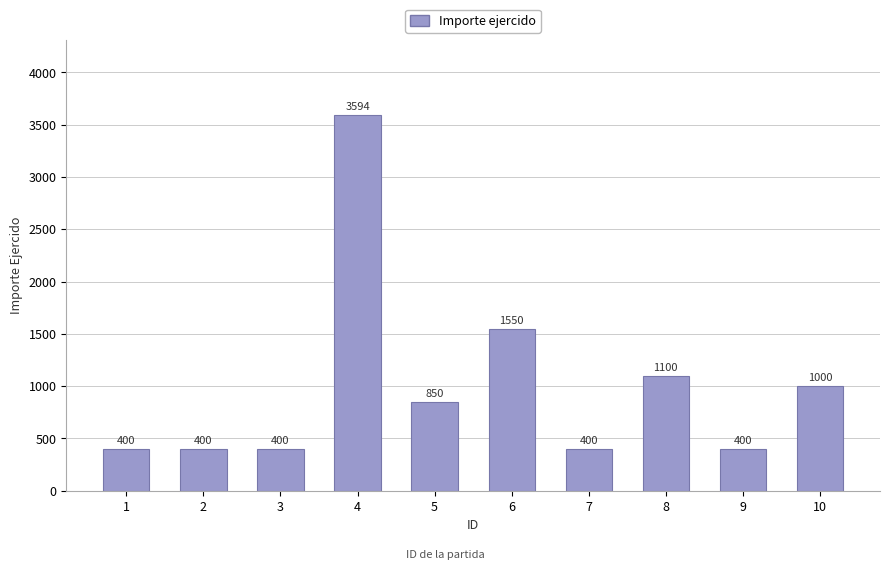

Which has a higher value, 5 or 9?

5